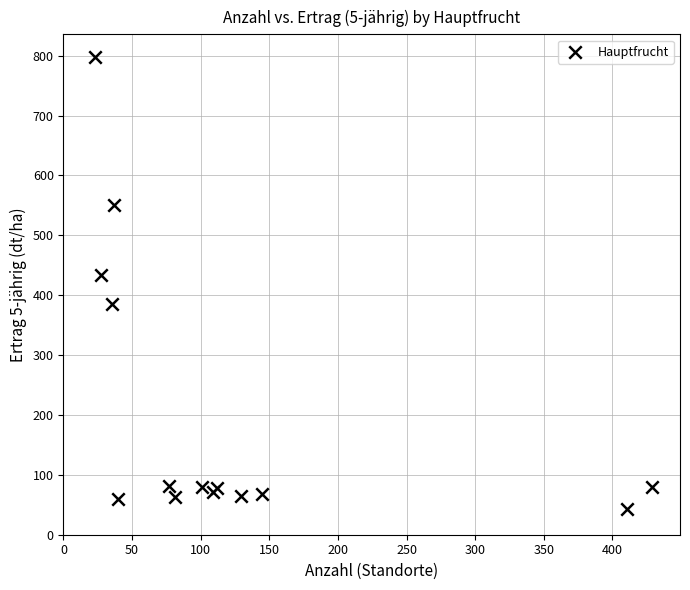

What Y value in the scatter plot is closest to 420?

434